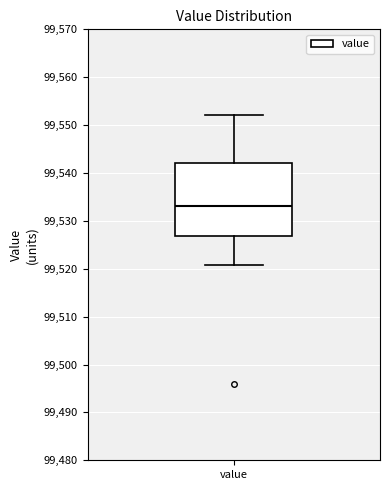

Read this box plot against the y-axis: the position of the median line, the range covered by the box, and the ends of both whiskers. The values are not printed on the chart, so give them approximately, as read against the axis.

median 99533, box 99527 to 99542, whiskers 99521 to 99552